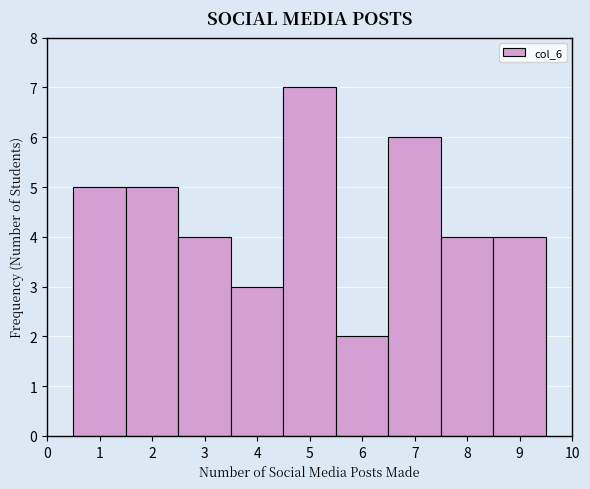

Which range on the x-axis has the tallest bar?

4.5 to 5.5